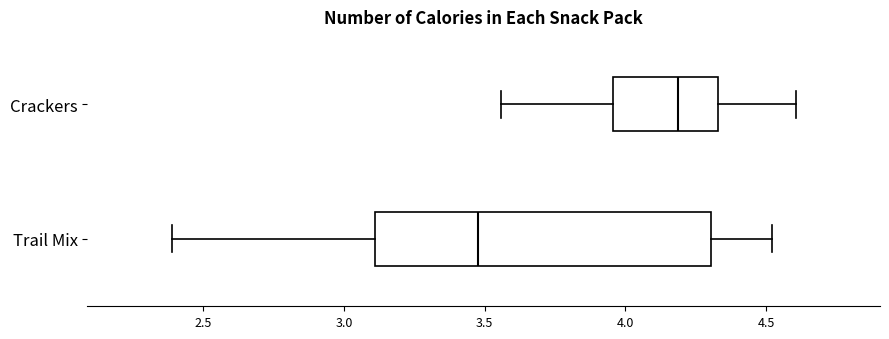

Reading bottom to top, read every box against the x-axis: the position of its median line, the range the box covers, and the ends of its whiskers. The values are not printed on the chart, so give them approximately, as read against the axis.

Trail Mix: median 3.50, box 3.10 to 4.30, whiskers 2.40 to 4.50
Crackers: median 4.20, box 3.95 to 4.35, whiskers 3.55 to 4.60